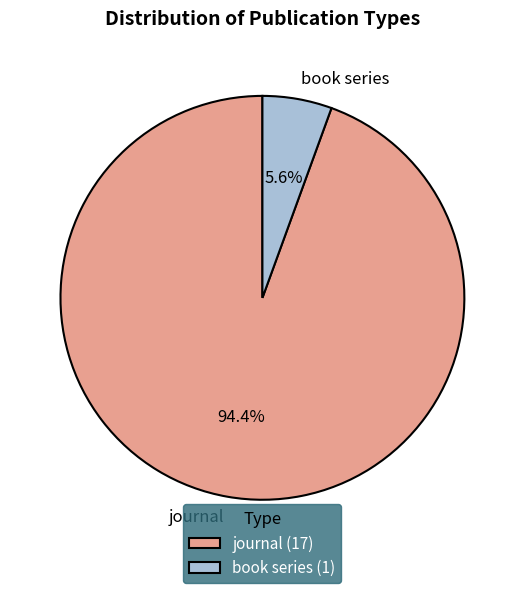

Which category has the smallest portion of the pie?

book series